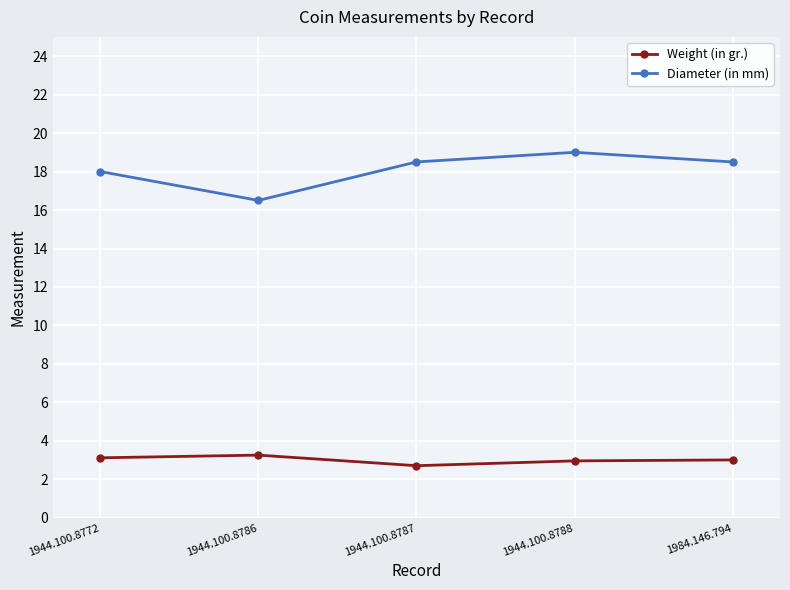

Which series has the widest spread of values?

Diameter (in mm)